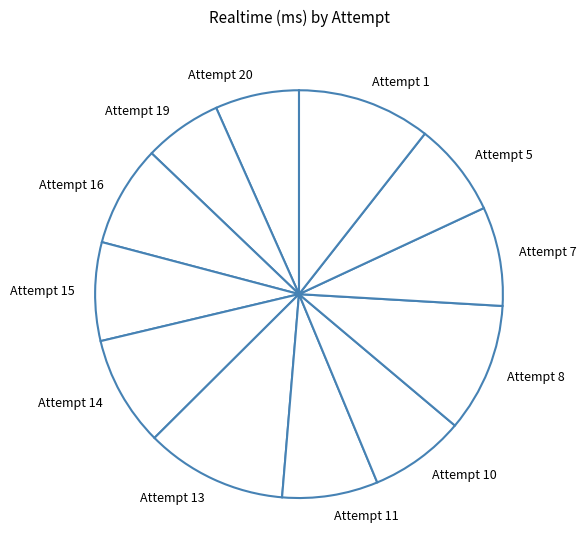

Count the number of slices in the pie.

12